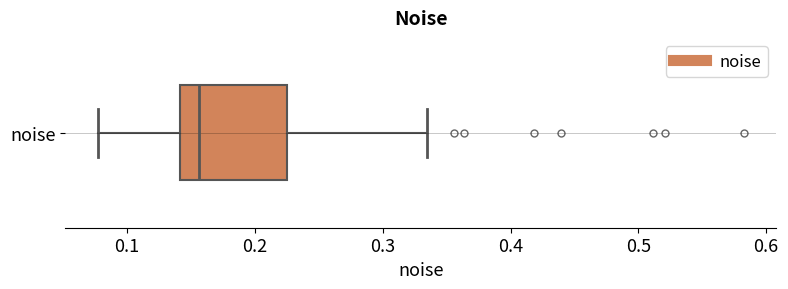

Read this box plot against the x-axis: the position of the median line, the range covered by the box, and the ends of both whiskers. The values are not printed on the chart, so give them approximately, as read against the axis.

median 0.16, box 0.14 to 0.22, whiskers 0.08 to 0.33